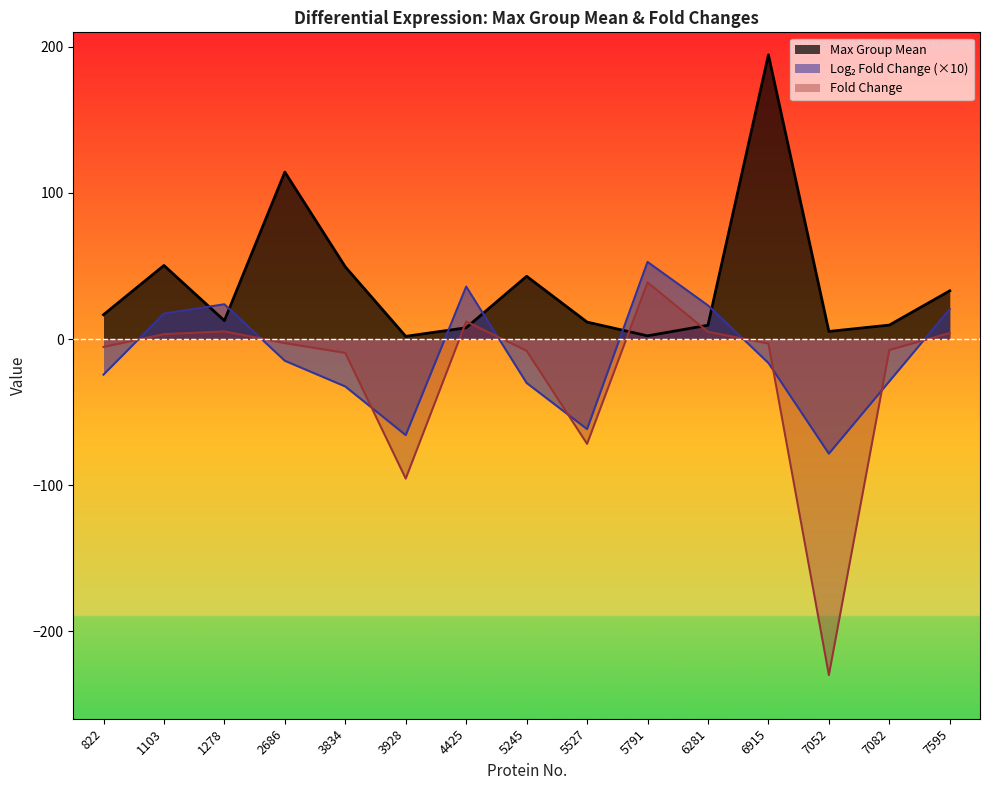

What is the average value of the Fold change series?

-24.4